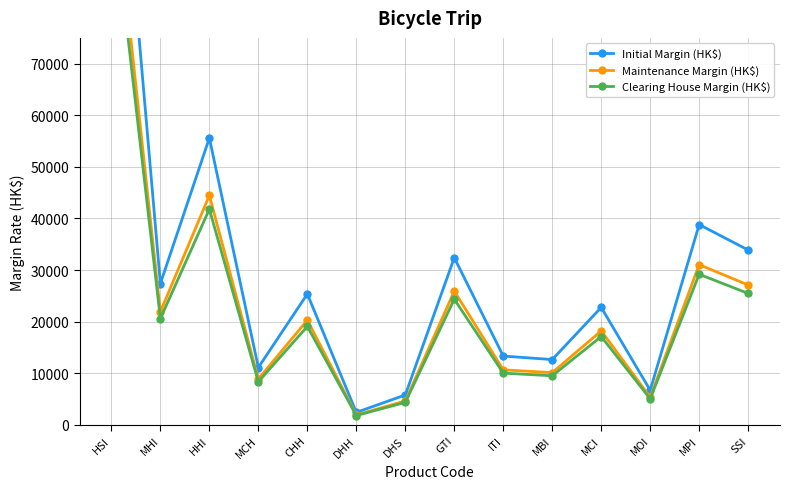

What is the label of the 2nd point from the right?

MPI